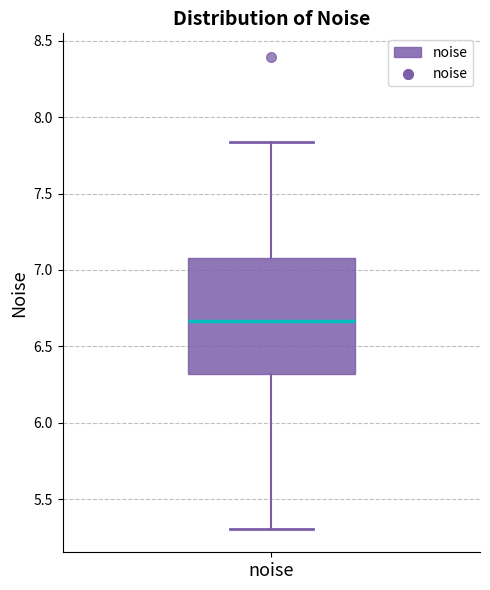

Read this box plot against the y-axis: the position of the median line, the range covered by the box, and the ends of both whiskers. The values are not printed on the chart, so give them approximately, as read against the axis.

median 6.65, box 6.30 to 7.10, whiskers 5.30 to 7.85